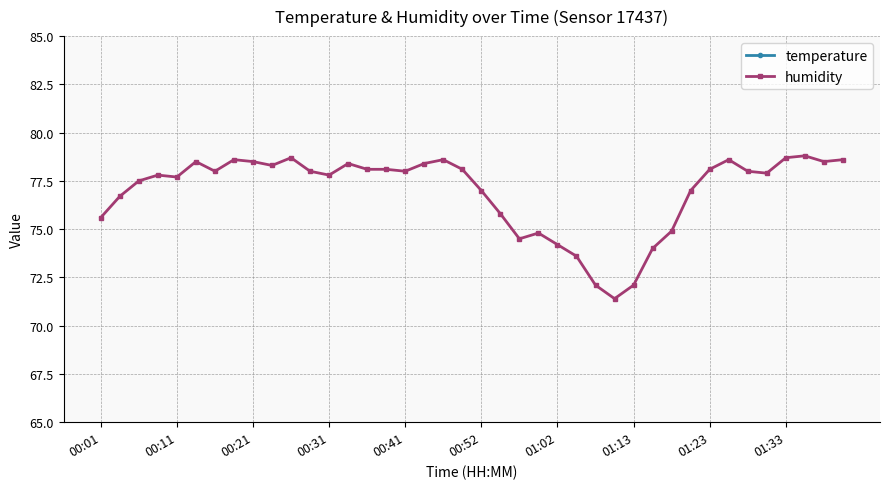

Reading left to right, list all the values displayed in this chart.

temperature: 20.8	20.5	20.3	20.3	20.3	20.2	20.3	20.2	20.3	20.4	20.2	20.5	20.5	20.4	20.5	20.5	20.5	20.4	20.3	20.5	20.8	21.1	21.4	21.3	21.4	21.6	21.8	22.0	21.8	21.5	21.3	20.7	20.4	20.3	20.5	20.5	20.3	20.3	20.3	20.3
humidity: 75.6	76.7	77.5	77.8	77.7	78.5	78.0	78.6	78.5	78.3	78.7	78.0	77.8	78.4	78.1	78.1	78.0	78.4	78.6	78.1	77.0	75.8	74.5	74.8	74.2	73.6	72.1	71.4	72.1	74.0	74.9	77.0	78.1	78.6	78.0	77.9	78.7	78.8	78.5	78.6